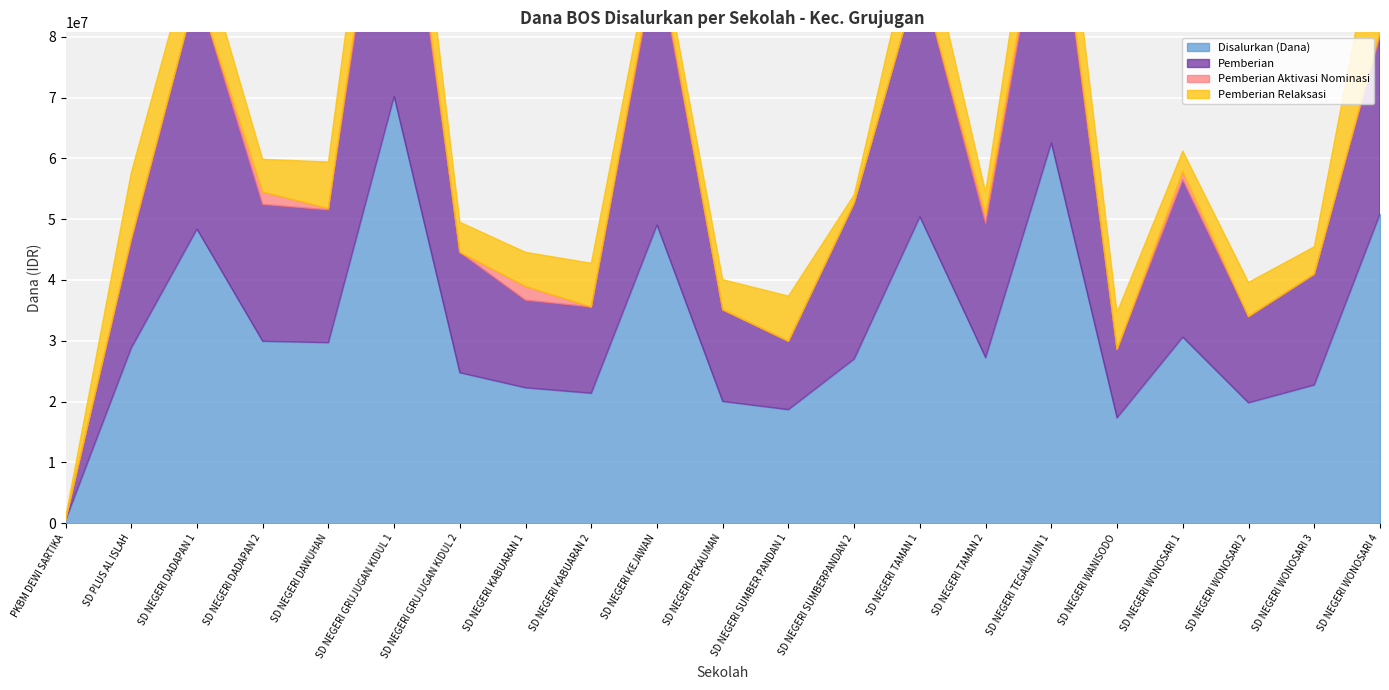

The Pemberian Relaksasi series shows 8220689 at SD NEGERI KABUARAN 1. True or false?

False